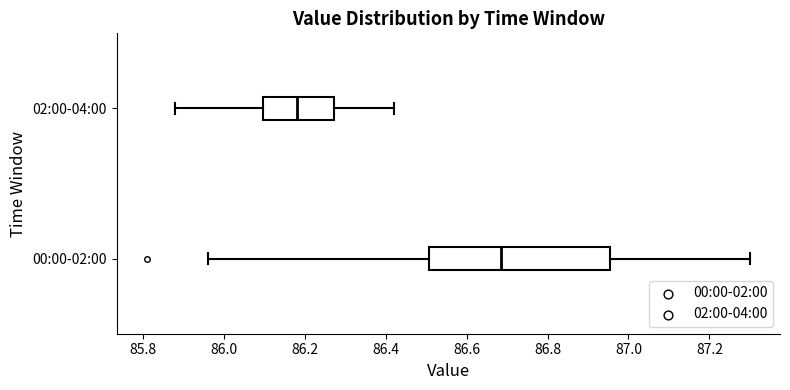

Which box has the furthest to the right median line?

00:00-02:00